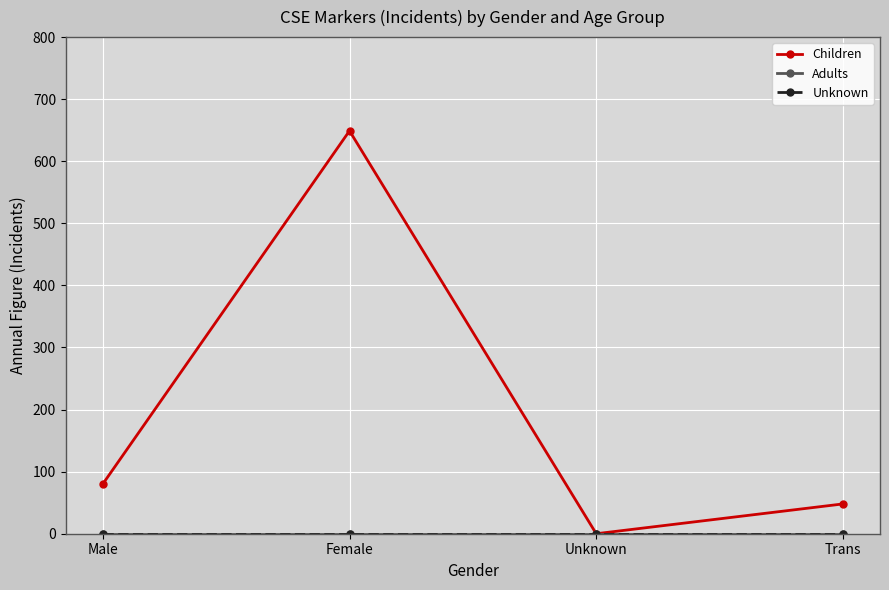

Does the chart have visible grid lines?

Yes